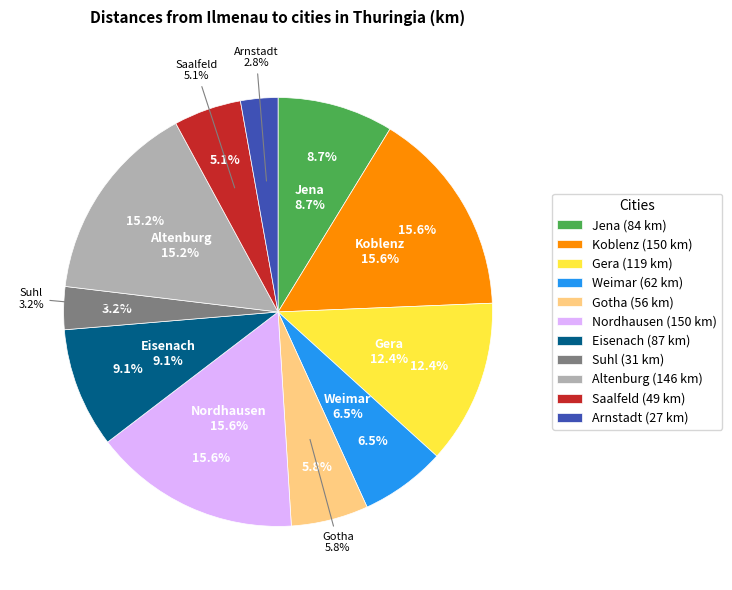

What is the ratio of the value at Nordhausen to the value at Suhl?

4.8